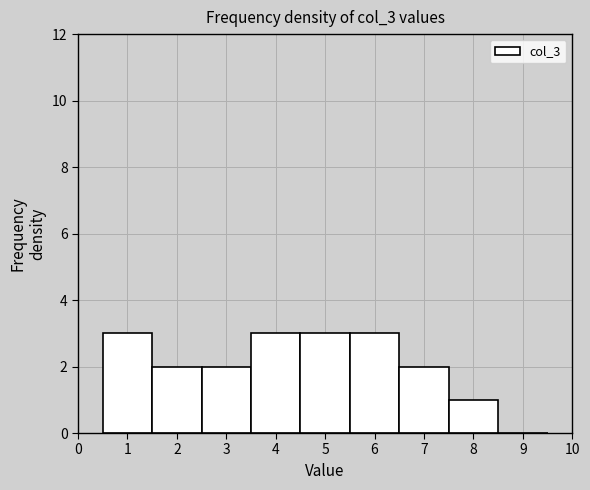

Reading left to right, transcribe this chart: for each bar, give the range it covers on the x-axis and its height. The values are not printed on the chart, so give them approximately, as read against the axis.

0.5 to 1.5: 3
1.5 to 2.5: 2
2.5 to 3.5: 2
3.5 to 4.5: 3
4.5 to 5.5: 3
5.5 to 6.5: 3
6.5 to 7.5: 2
7.5 to 8.5: 1
8.5 to 9.5: 0